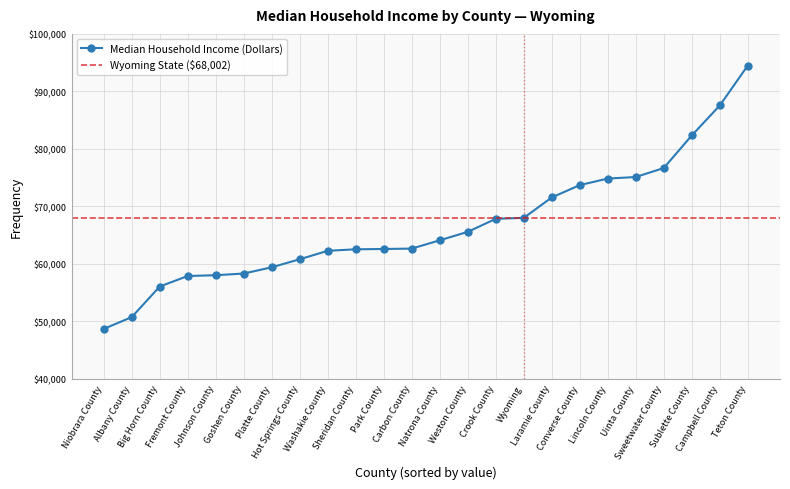

How many data points are less than 64100?

12